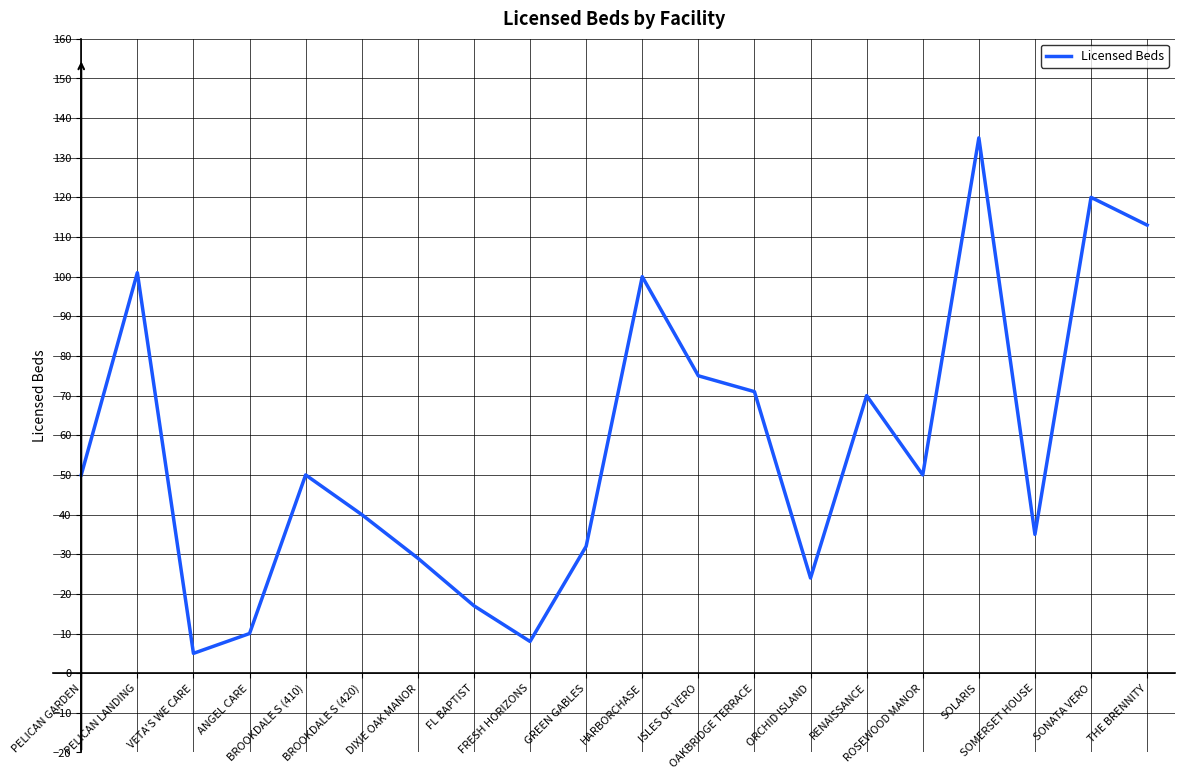

How many interior local valleys (lower than both neighbors) does the data have?

5